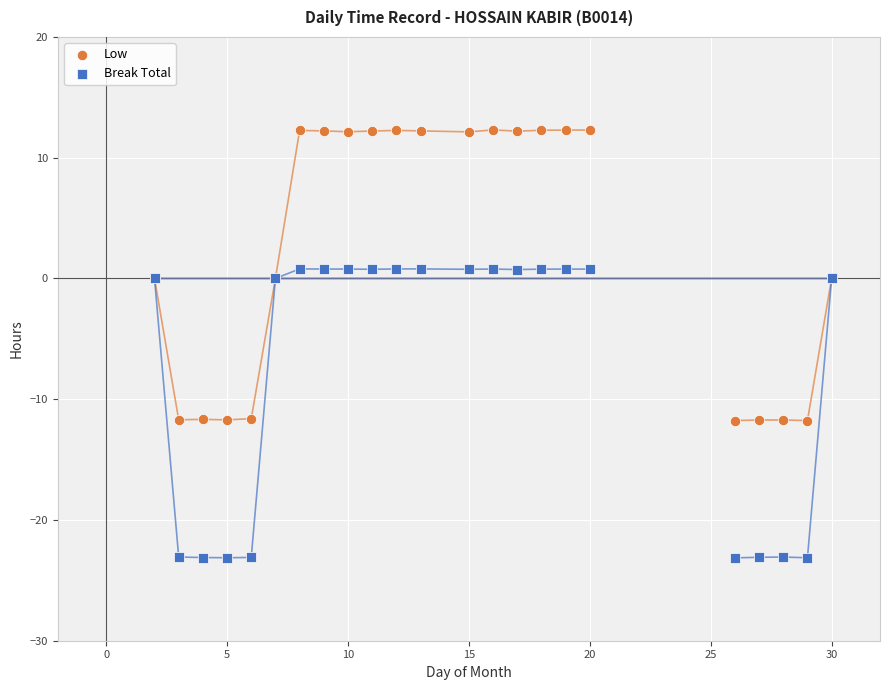

Which series contains the highest Y value?

Low